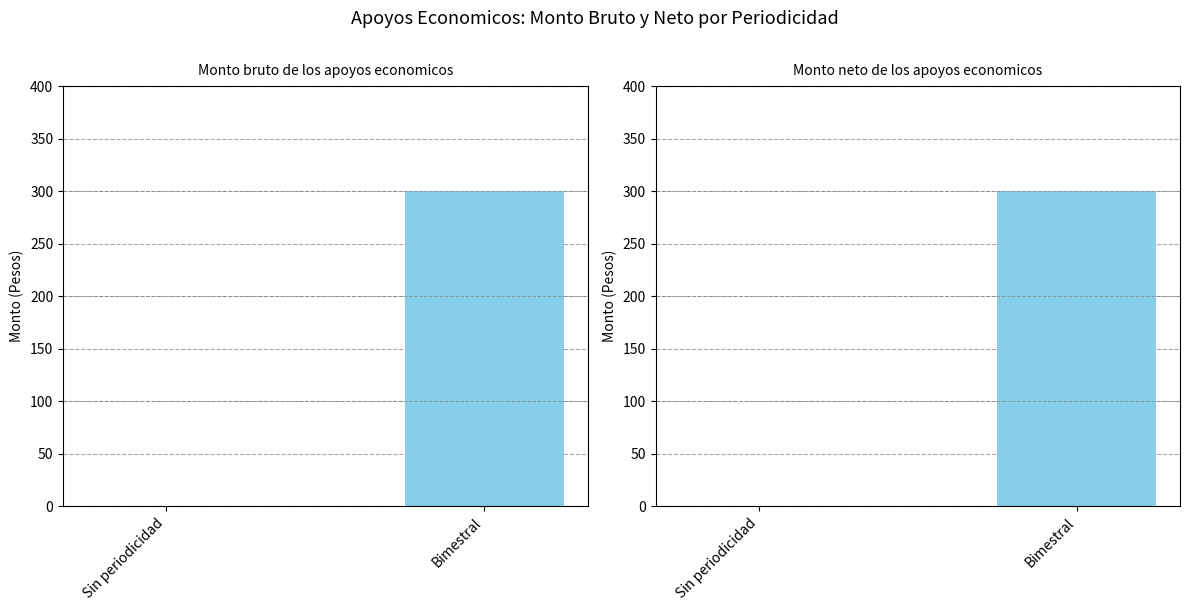

Is the value of Monto bruto de los apoyos economicos at Bimestral greater than the value of Monto neto de los apoyos economicos at Sin periodicidad?

Yes